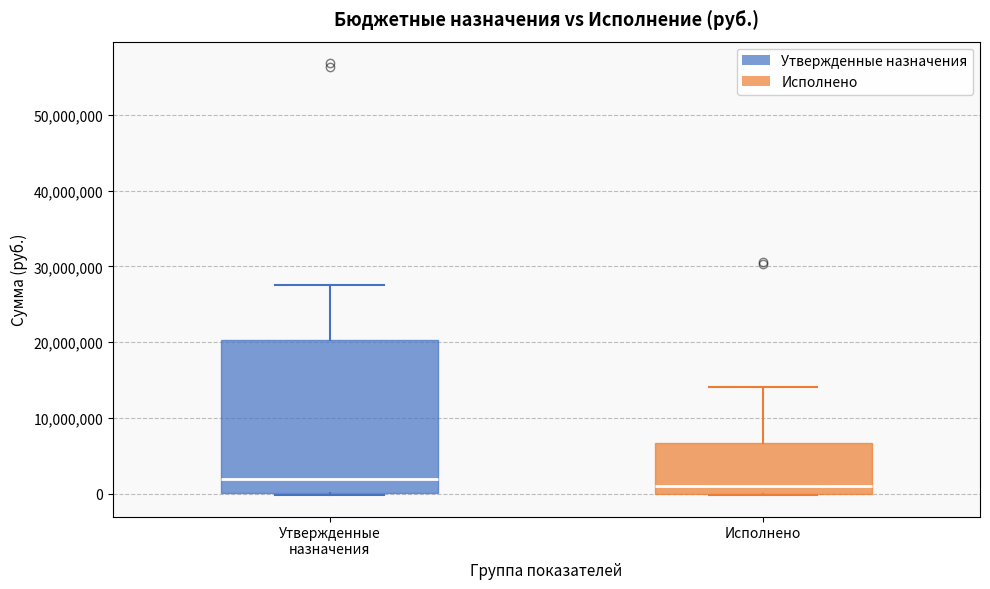

Where is the lower edge of the box for Утвержденные назначения on the y-axis? The values are not printed on the chart, so give them approximately, as read against the axis.

0